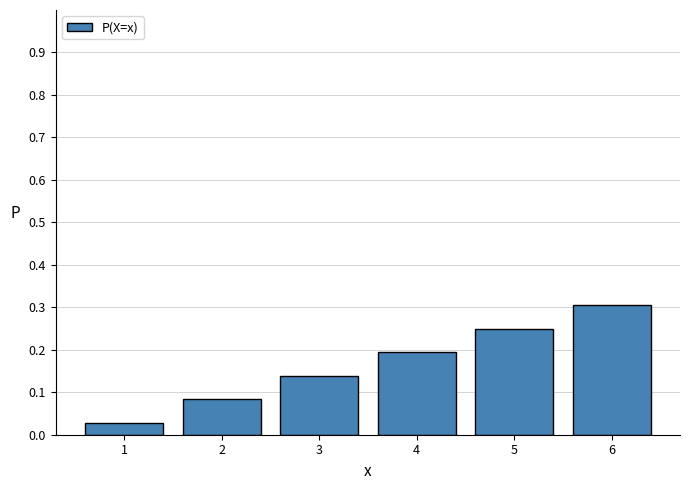

Rank the categories by value from highest to lowest.

6, 5, 4, 3, 2, 1